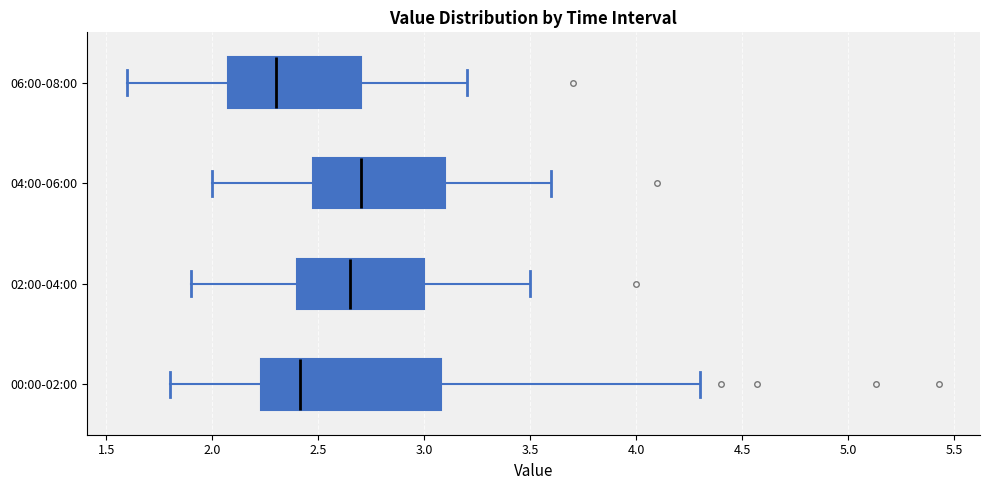

Comparing the boxes themselves (not the whiskers), which one is the widest?

00:00-02:00